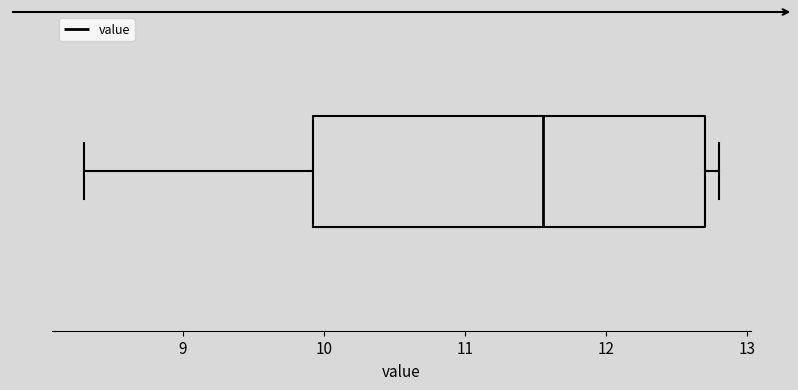

Transcribe this box plot: give where the median line is, the range the box spans, and where the two whiskers end, as read against the x-axis. The values are not printed on the chart, so give them approximately, as read against the axis.

median 11.6, box 9.9 to 12.7, whiskers 8.3 to 12.8